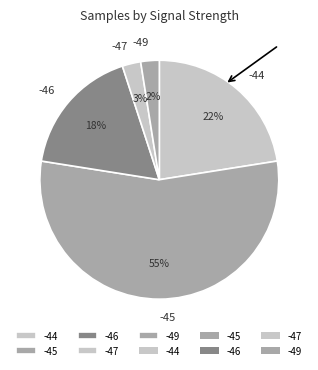

Which has a higher value, -45 or -44?

-45